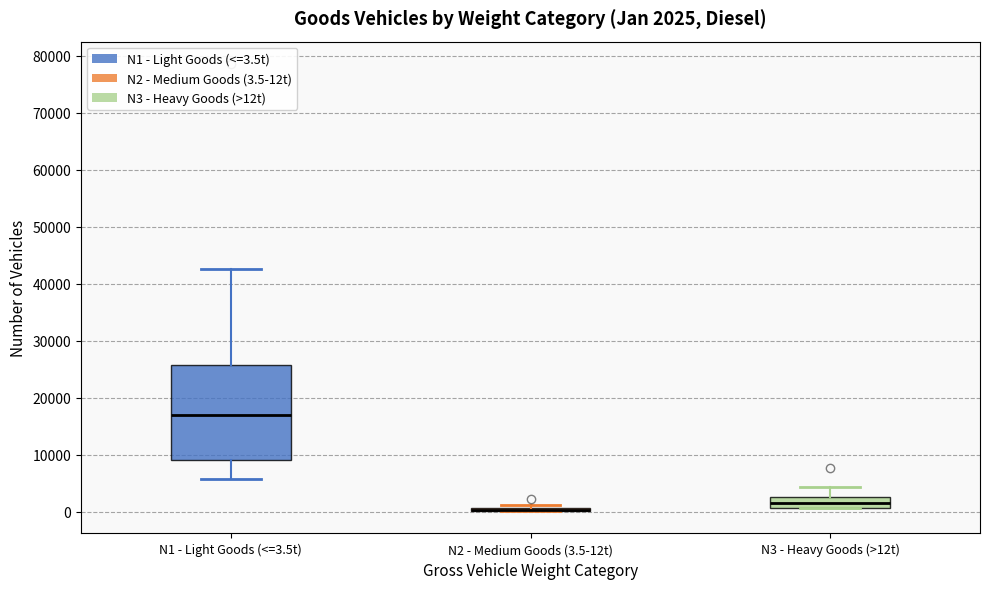

Comparing the boxes themselves (not the whiskers), which one is the tallest?

N1 - Light Goods (<=3.5t)